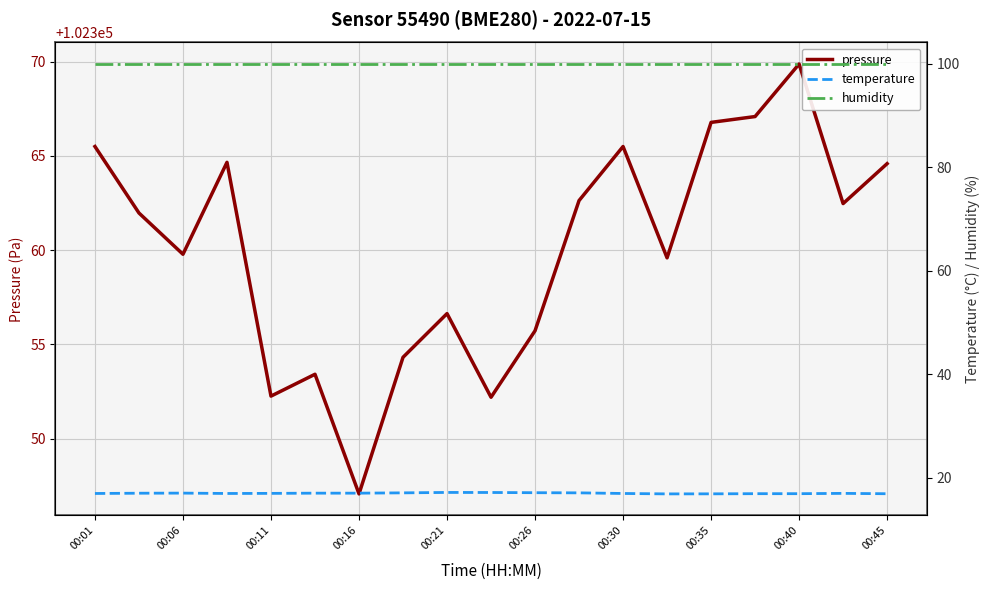

True or false: pressure and temperature intersect in this chart.

False